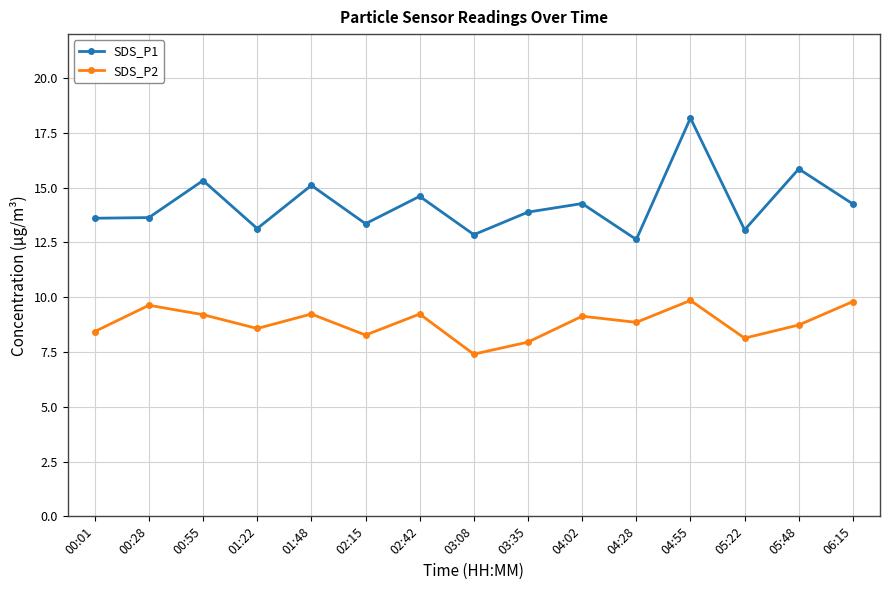

How many categories are shown in the chart?

15